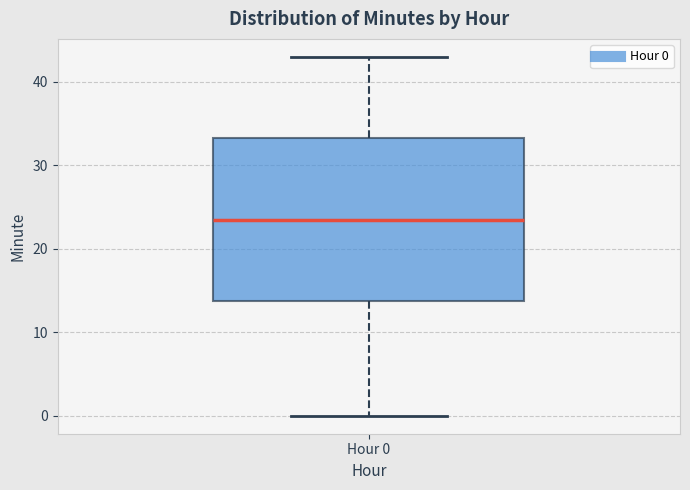

Where does the lower whisker of the box for Hour 0 end on the y-axis? The values are not printed on the chart, so give them approximately, as read against the axis.

0